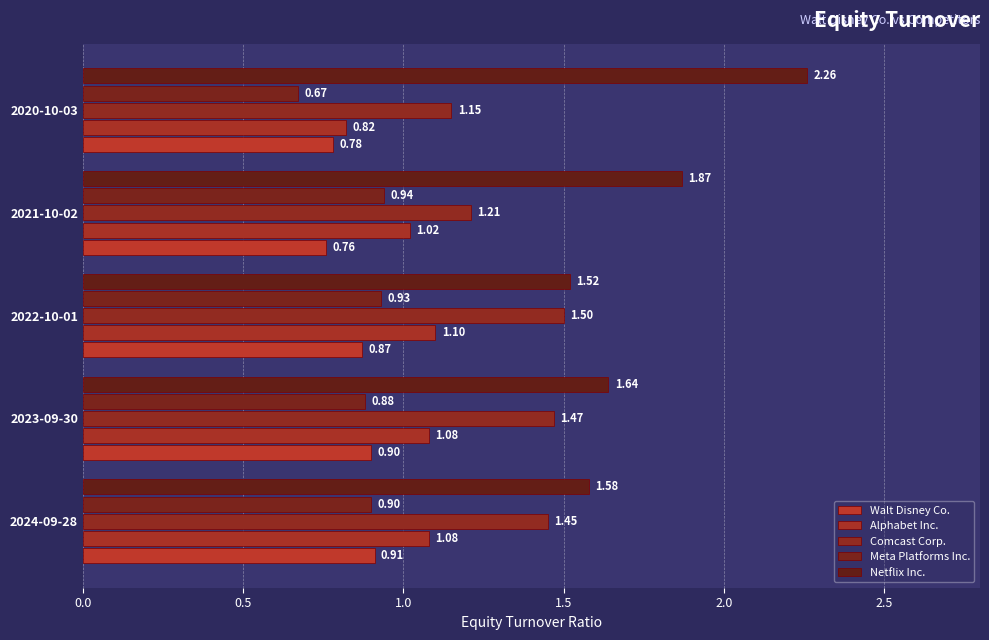

How many categories are shown in the chart?

5